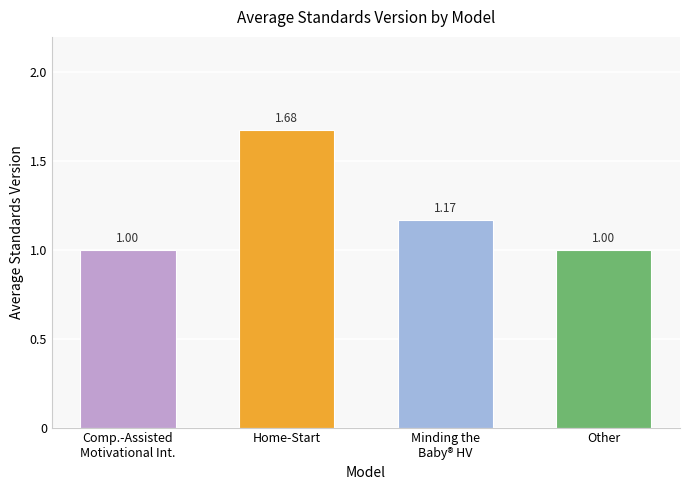

Which category has the highest value across all series?

Home-Start